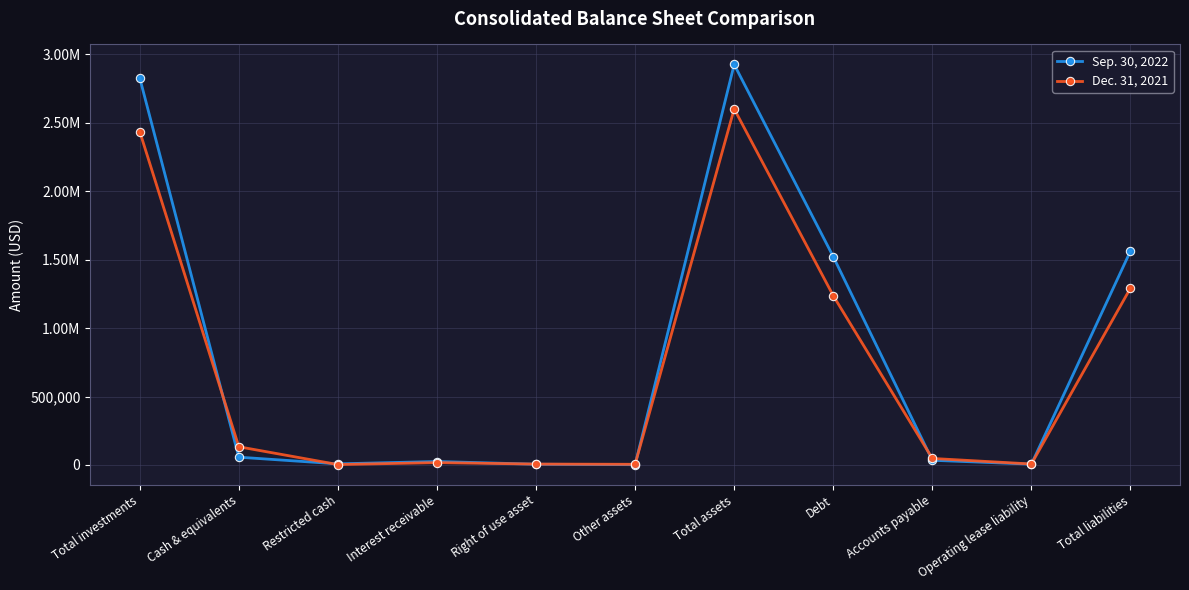

Where is the first local minimum for Dec. 31, 2021?

Restricted cash